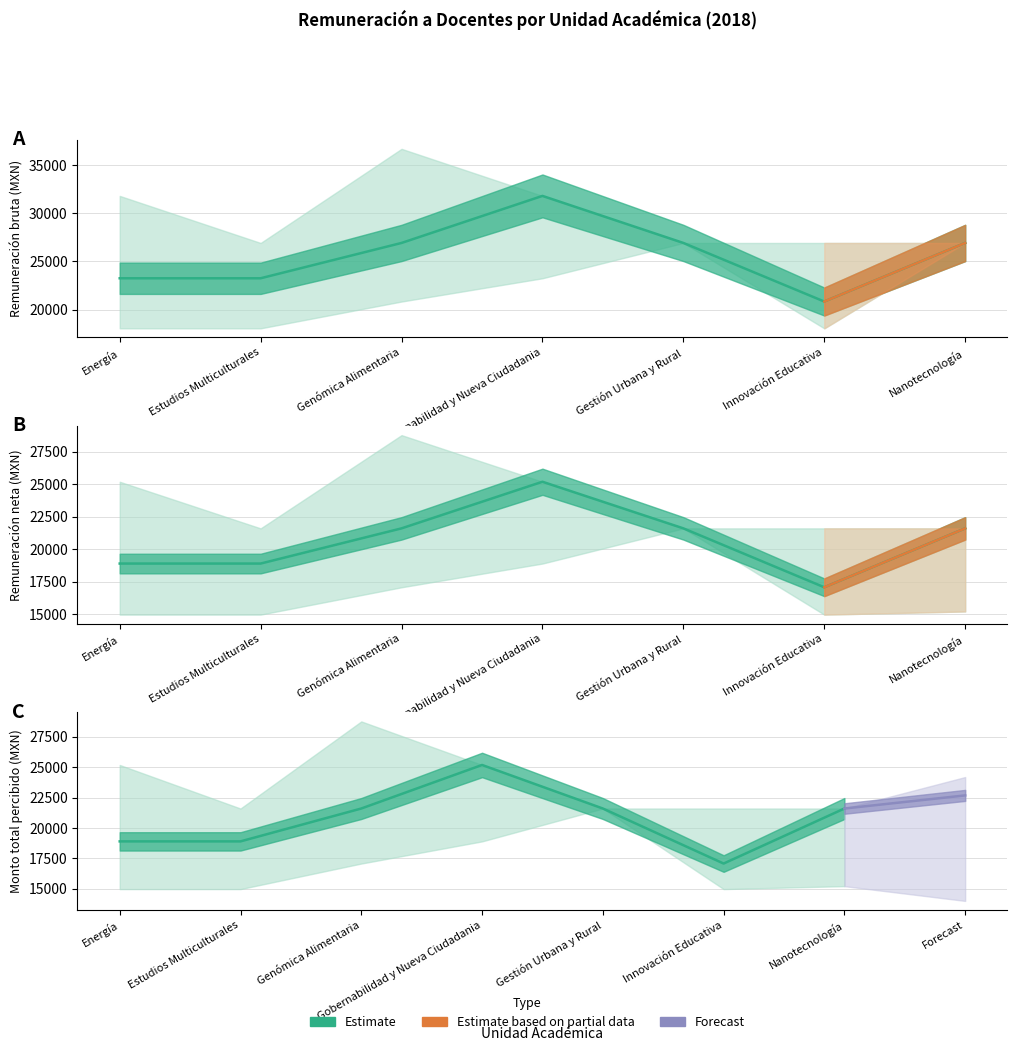

In Remuneración neta, how many points are lower than both neighbors (excluding endpoints)?

1